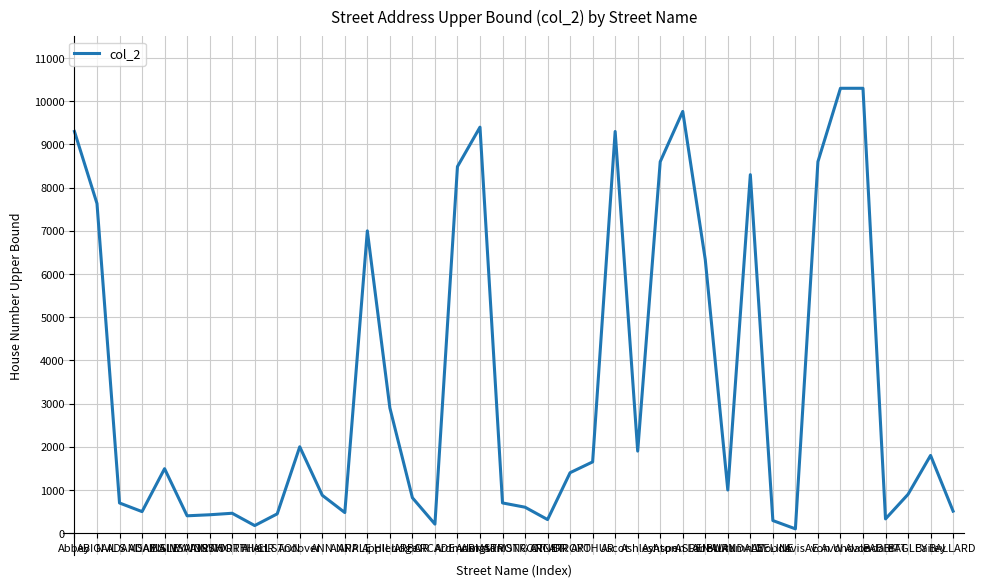

What is the greatest value displayed?

10300